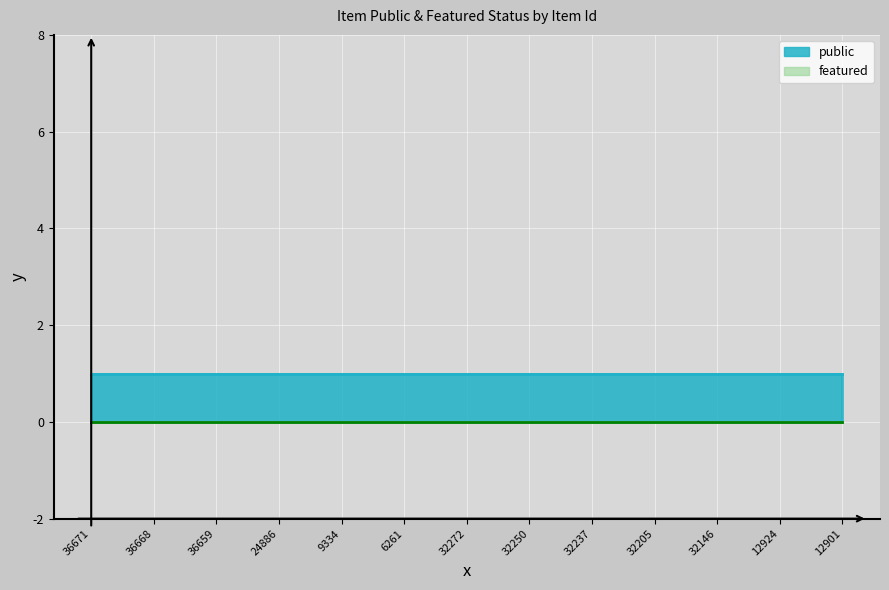

Reading left to right, extract all data points from this chart.

public: 1	1	1	1	1	1	1	1	1	1	1	1	1	1	1	1	1	1	1	1	1	1	1	1	1
featured: 0	0	0	0	0	0	0	0	0	0	0	0	0	0	0	0	0	0	0	0	0	0	0	0	0